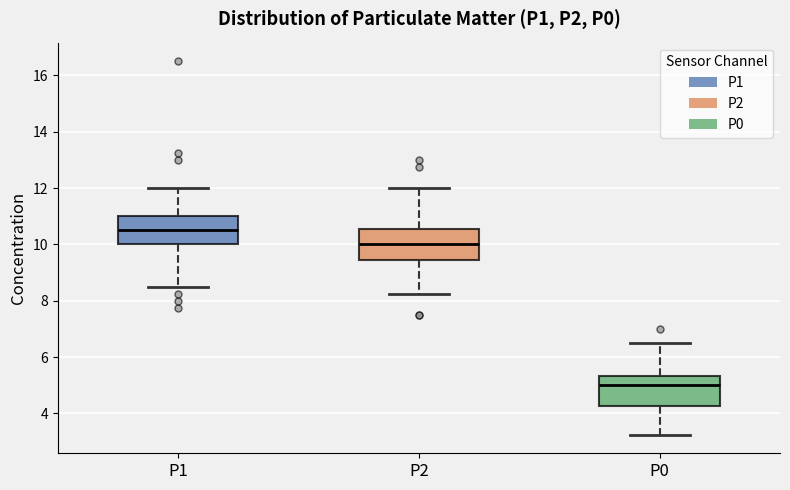

Where does the lower whisker of the box for P1 end on the y-axis? The values are not printed on the chart, so give them approximately, as read against the axis.

8.6